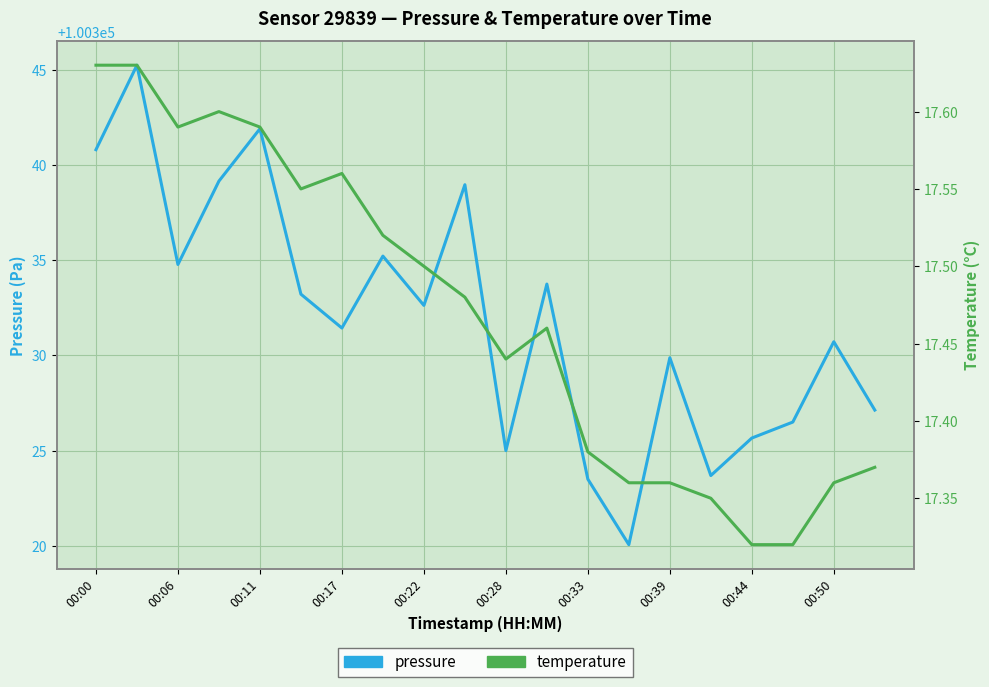

What is the greatest value displayed?

100345.2